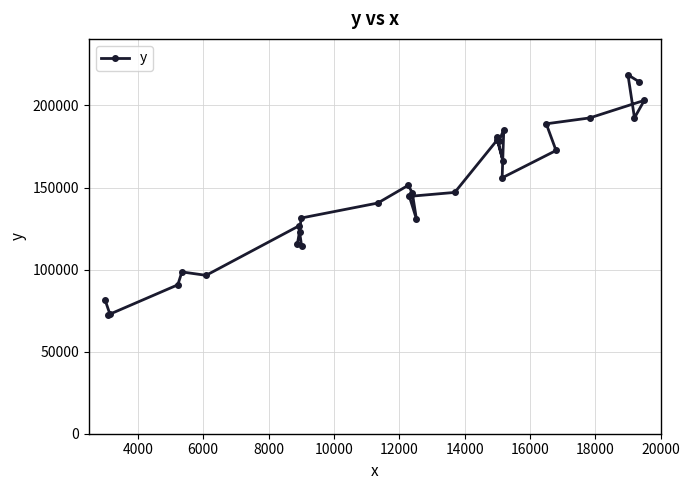

What is the value of the 1st point from the left?

81464